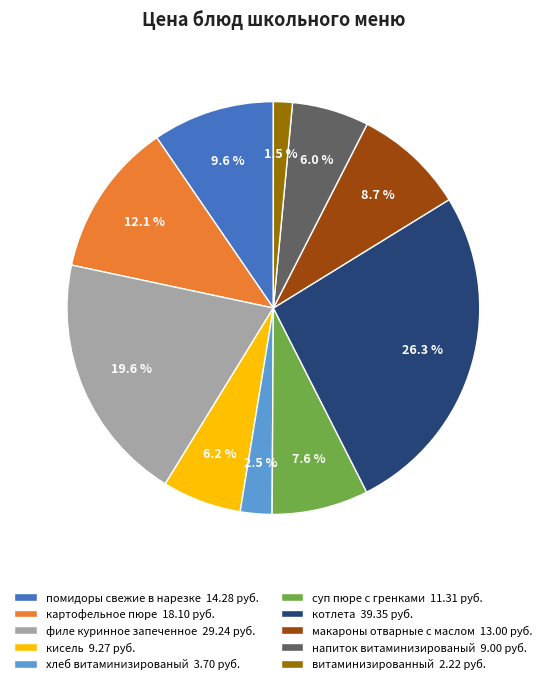

Is it true that витаминизированный is 11% of the pie?

False